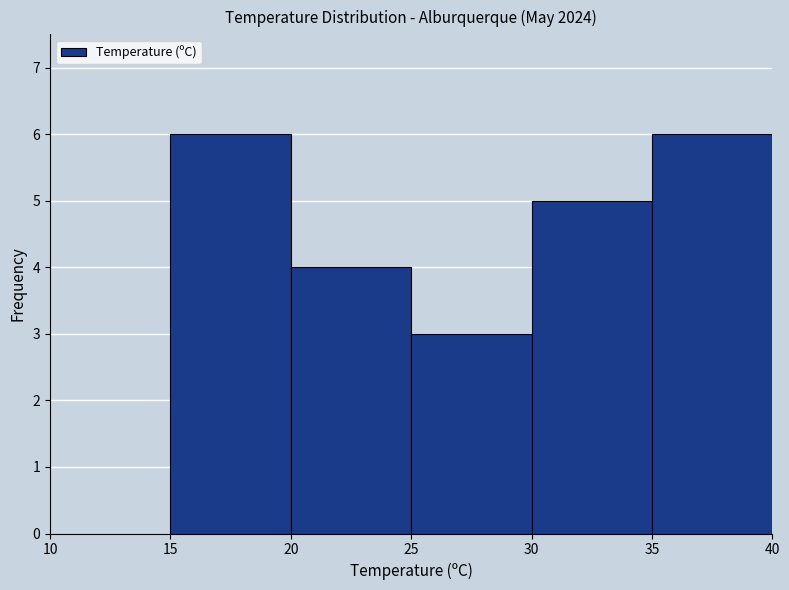

How tall is the bar that spans 35 to 40 on the x-axis? The values are not printed on the chart, so give them approximately, as read against the axis.

6